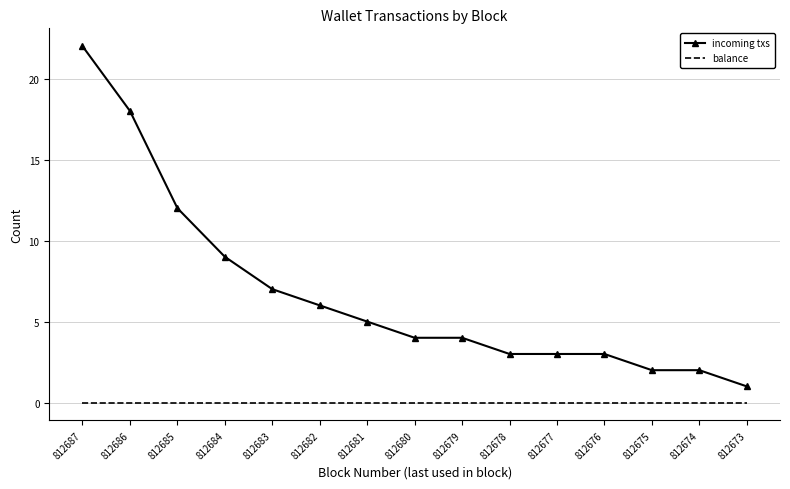

What is the average value of the incoming txs series?

7